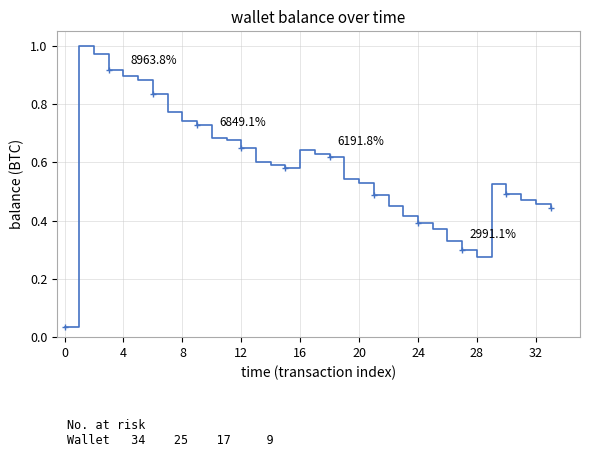

Is this an area chart (filled region under the line)?

No